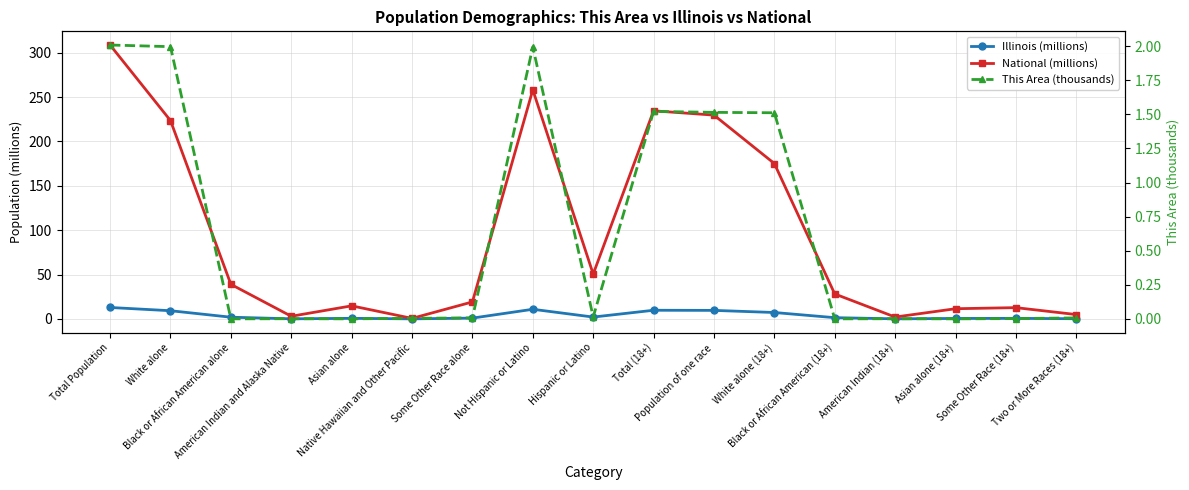

What is the total value across all series at White alone?

234.7